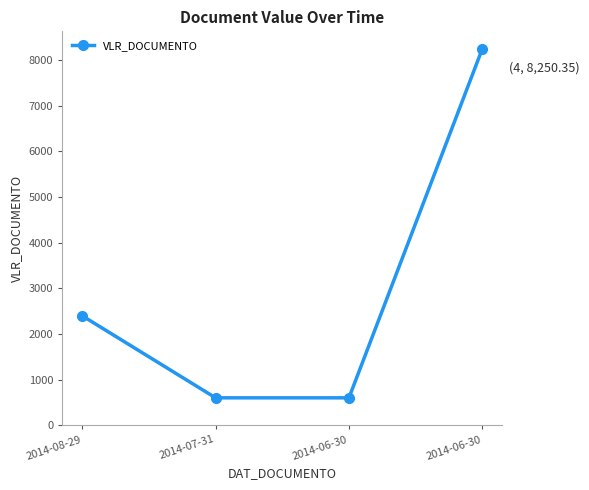

Does the chart have visible grid lines?

No